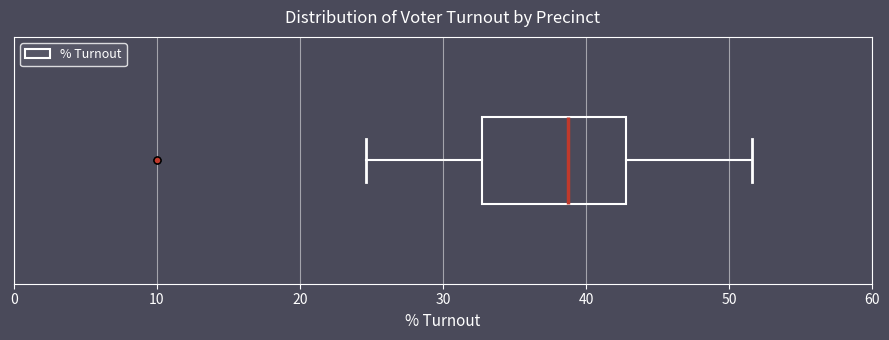

Where is the right edge of the box on the x-axis? The values are not printed on the chart, so give them approximately, as read against the axis.

43